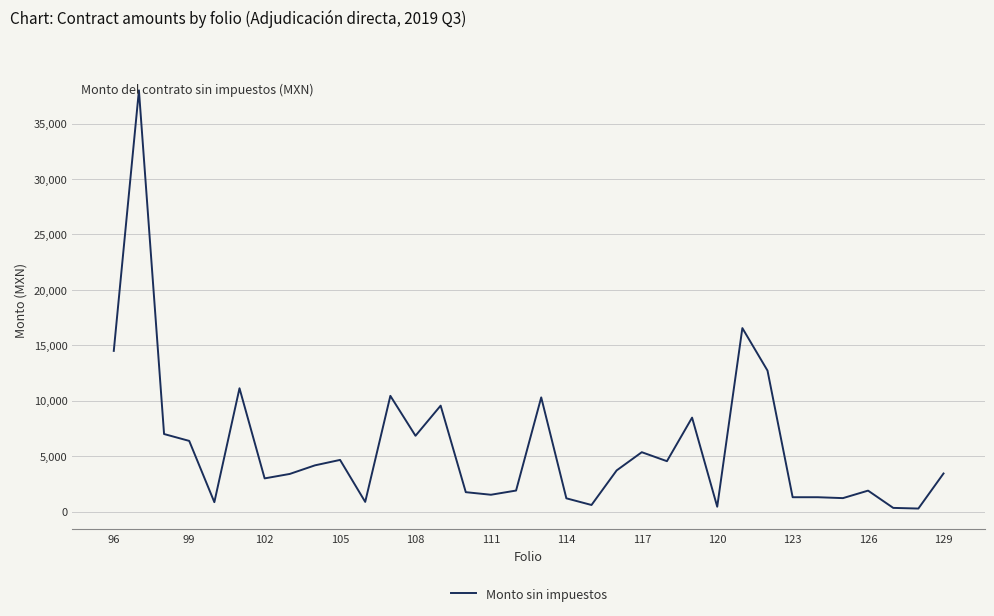

How many lines are shown in the chart?

1